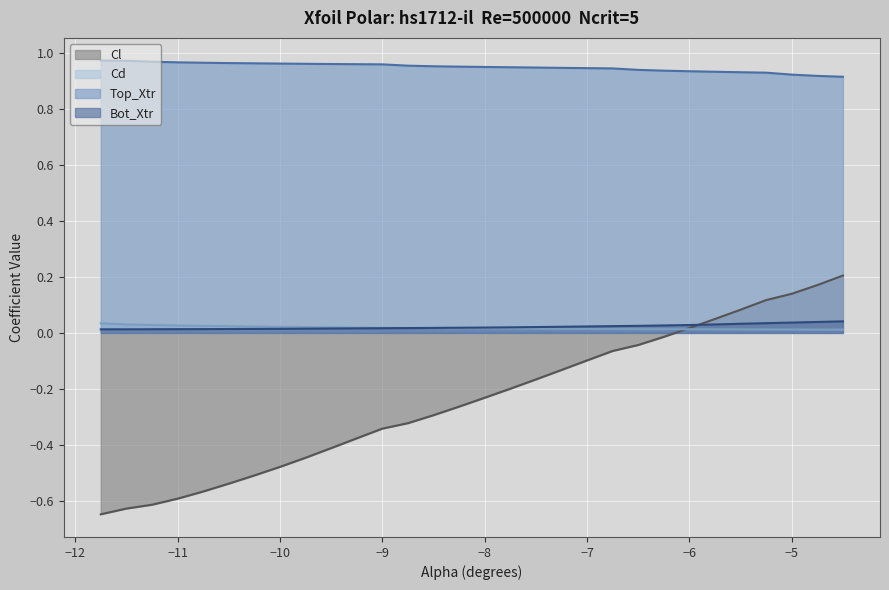

List the labels in order of Bot_Xtr value, smallest first.

-11.75, -11.5, -11.25, -11.0, -10.75, -10.5, -10.25, -10.0, -9.75, -9.5, -9.25, -9.0, -8.75, -8.5, -8.25, -8.0, -7.75, -7.5, -7.25, -7.0, -6.75, -6.5, -6.25, -6.0, -5.75, -5.5, -5.25, -5.0, -4.75, -4.5